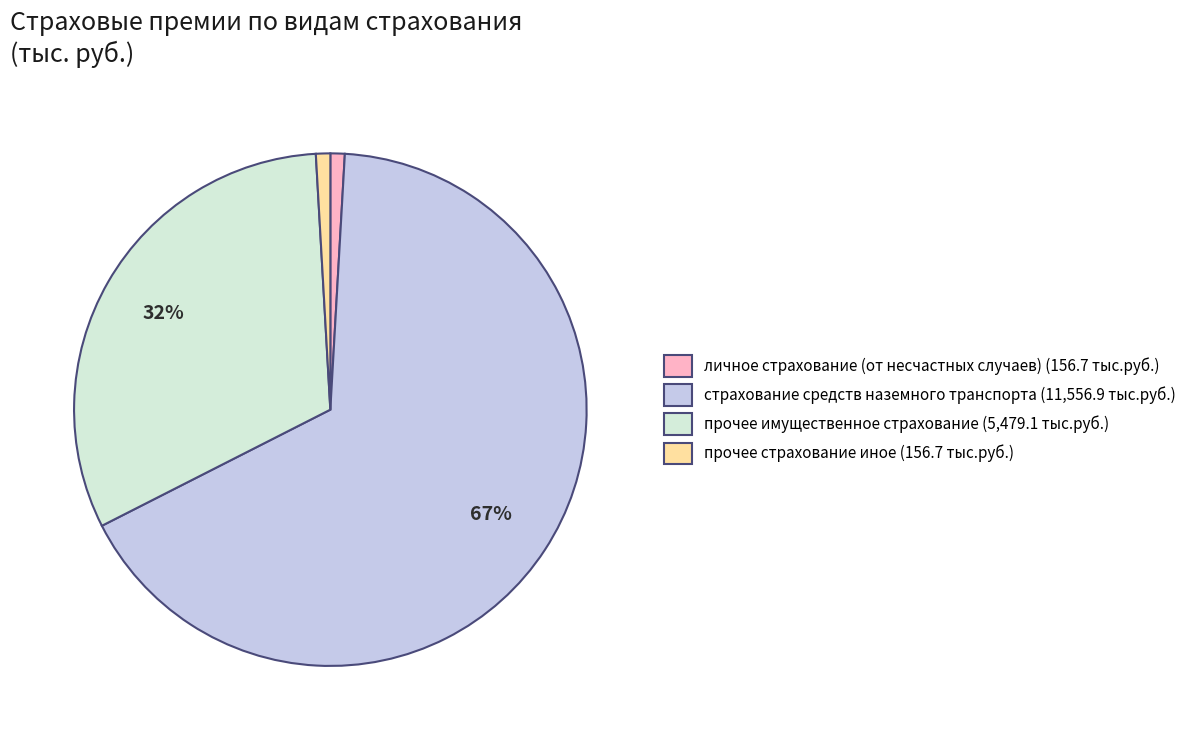

To the nearest percent, what is the average slice percentage?

25%